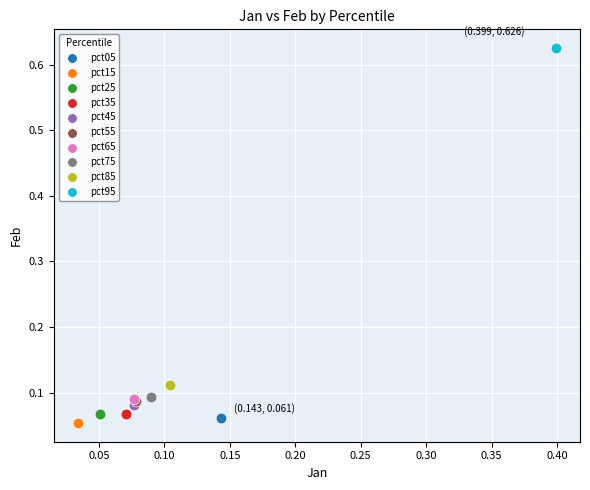

Which series contains the highest Y value?

pct95